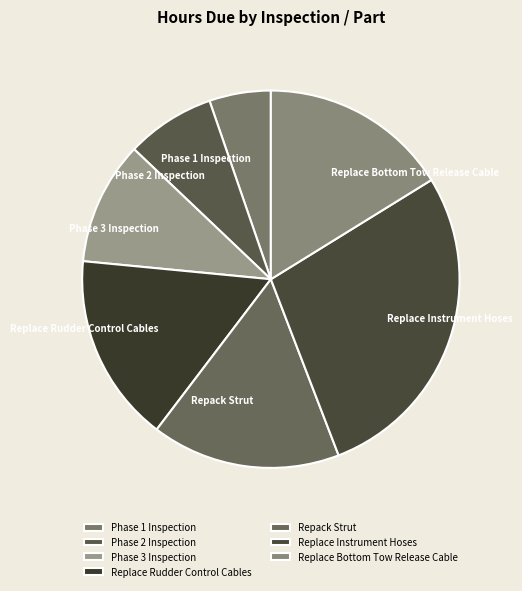

Does Phase 1 Inspection account for over 50% of the chart?

No